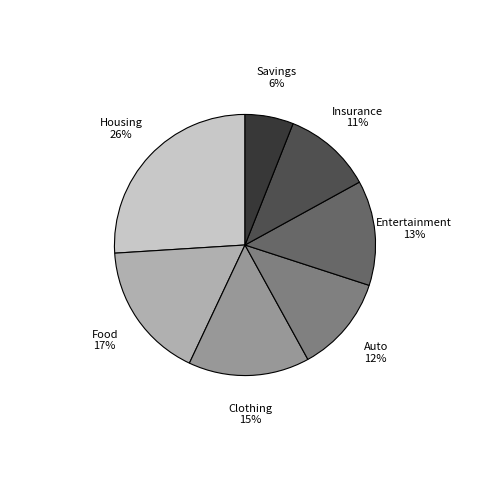

To the nearest percent, what is the combined percentage of Entertainment 13% and Food 17%?

30%